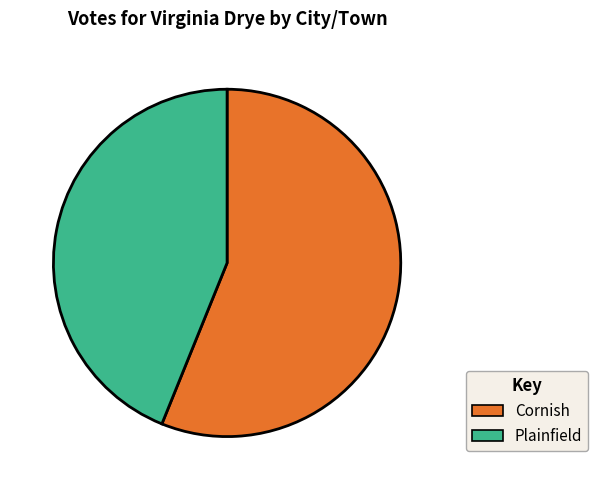

Is there a majority slice in this chart?

Yes